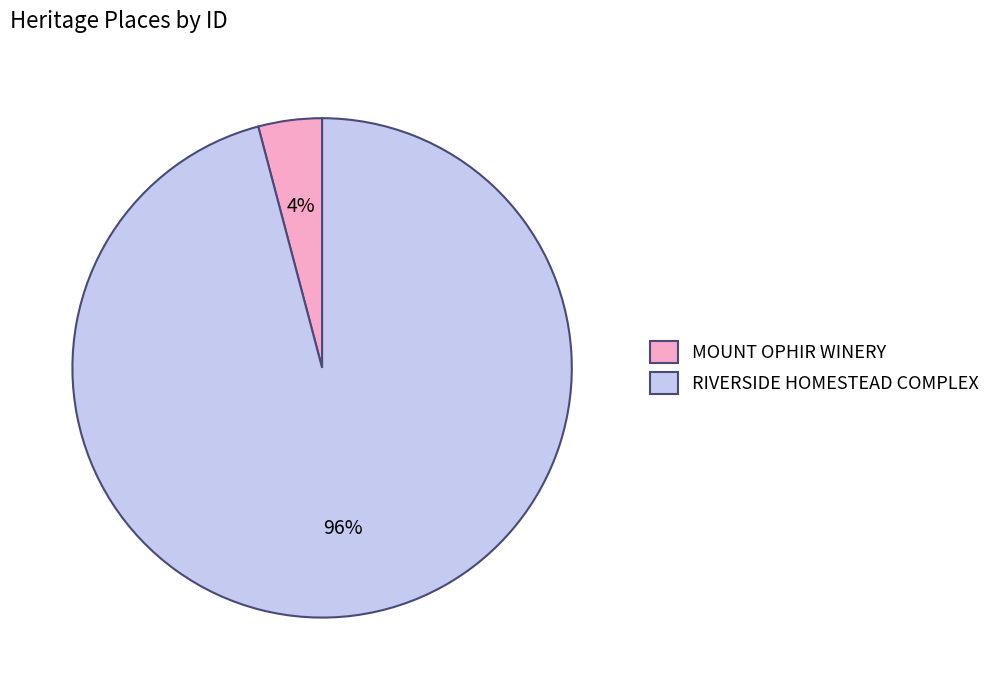

Between RIVERSIDE HOMESTEAD COMPLEX and MOUNT OPHIR WINERY, which is larger?

RIVERSIDE HOMESTEAD COMPLEX